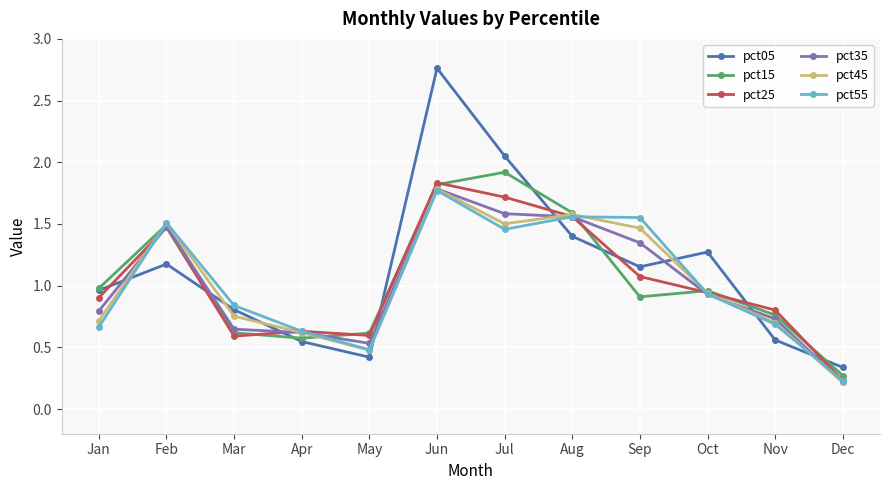

Count the number of data series in this chart.

6